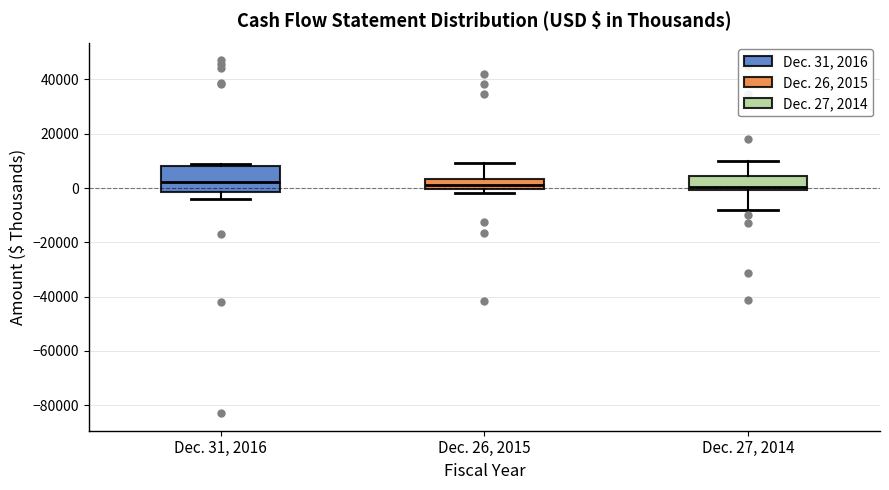

Reading left to right, transcribe this box plot: for each box, give where its median line is, the range the box spans, and where its two whiskers end, as read against the y-axis. The values are not printed on the chart, so give them approximately, as read against the axis.

Dec. 31, 2016: median 2000, box -2000 to 8000, whiskers -4000 to 8000 (just above the box's upper edge)
Dec. 26, 2015: median 2000, box 0 to 4000, whiskers -2000 to 10000
Dec. 27, 2014: median 0 (just above the box's lower edge), box 0 to 4000, whiskers -8000 to 10000